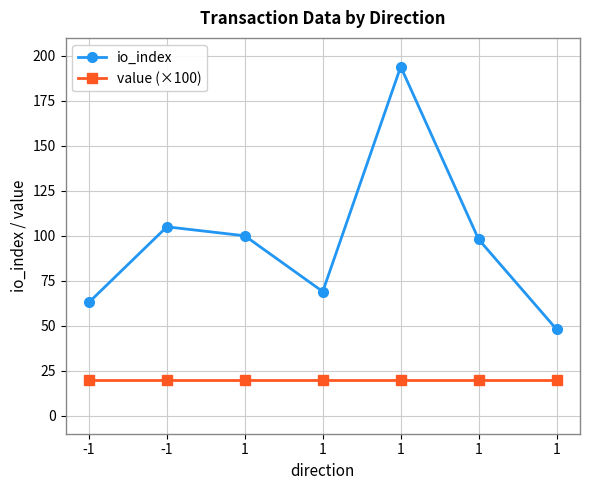

Which category has the highest value across all series?

1